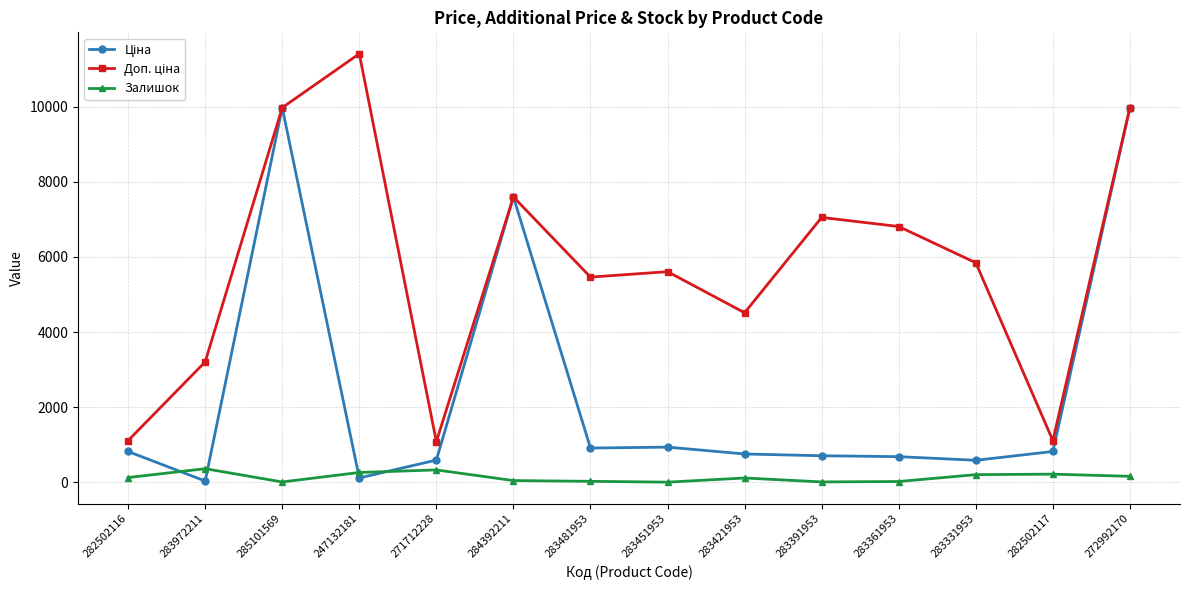

What is the greatest value displayed?

11410.0